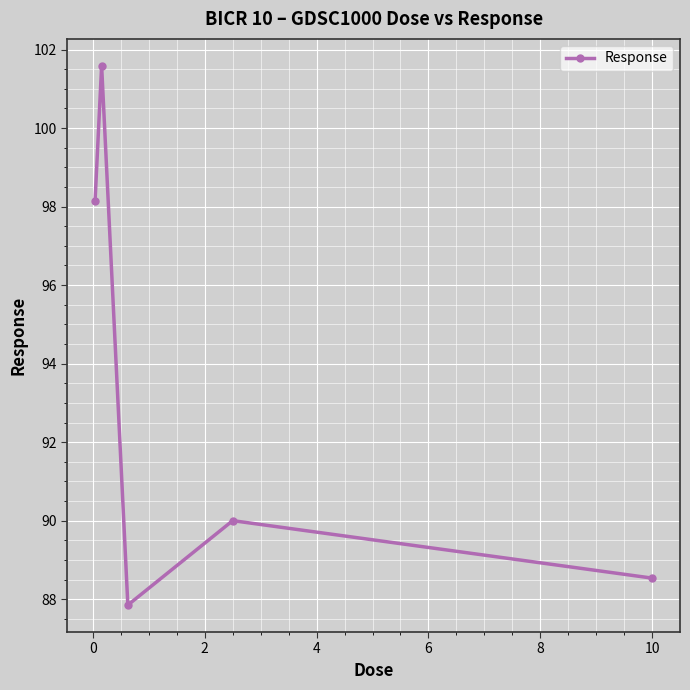

What is the value of the 1st point from the left?

98.2